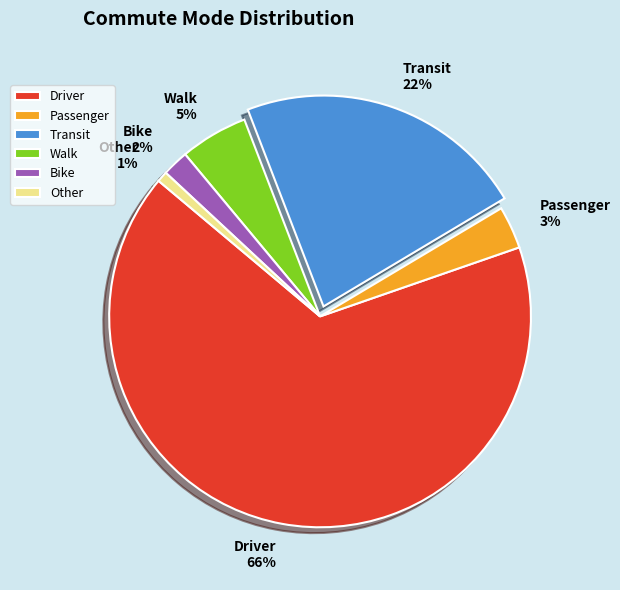

Between Walk and Passenger, which is larger?

Walk